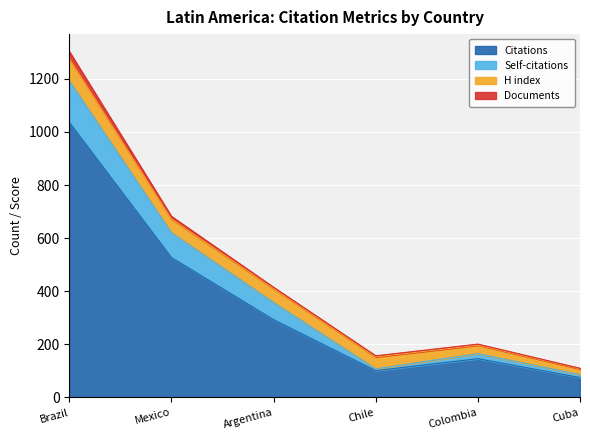

Which label corresponds to the smallest value in the chart?

Cuba